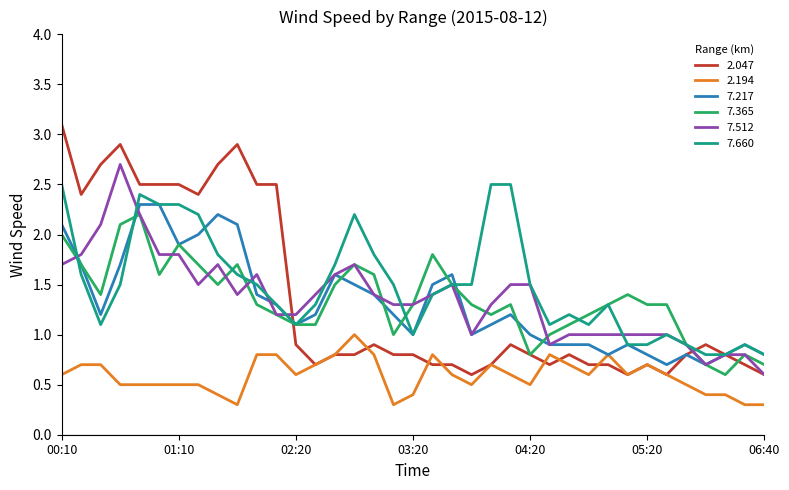

True or false: 7.365 and 2.194 intersect in this chart.

False